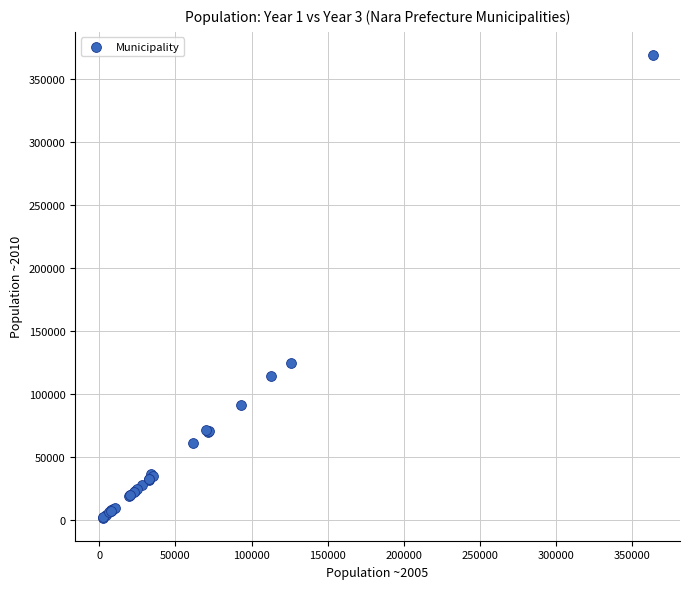

What Y value in the scatter plot is closest to 185543?

124662